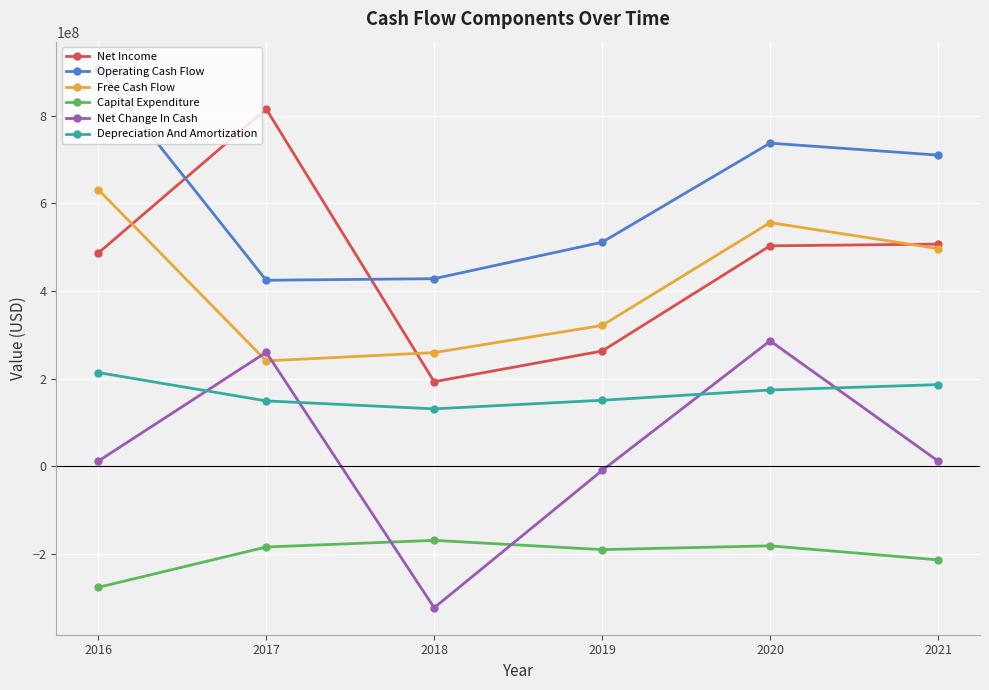

Which series changed the most between 2019 and 2021?

Net Income